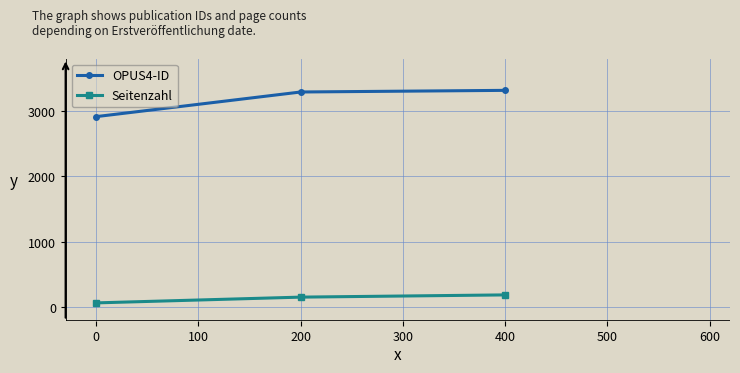

Which series has the largest range (max minus min)?

OPUS4-ID